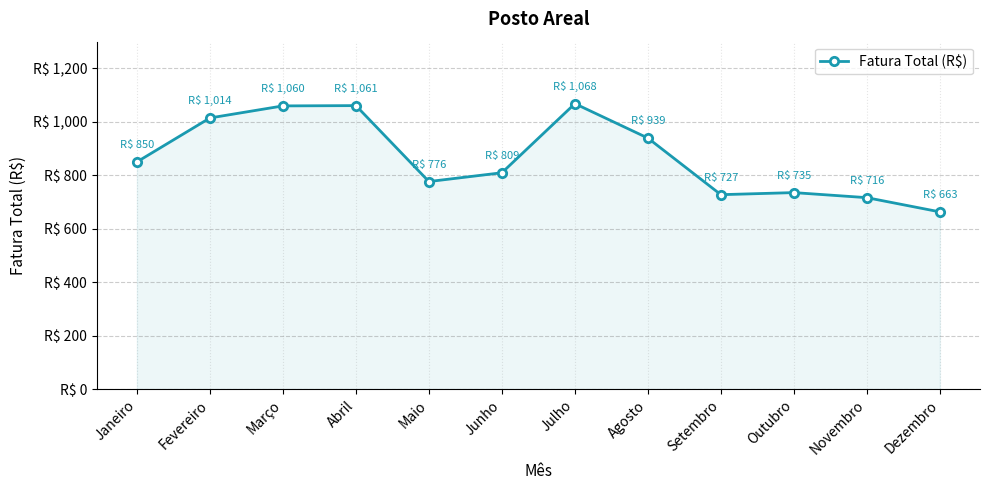

Rank the categories by value from lowest to highest.

Dezembro, Novembro, Setembro, Outubro, Maio, Junho, Janeiro, Agosto, Fevereiro, Março, Abril, Julho